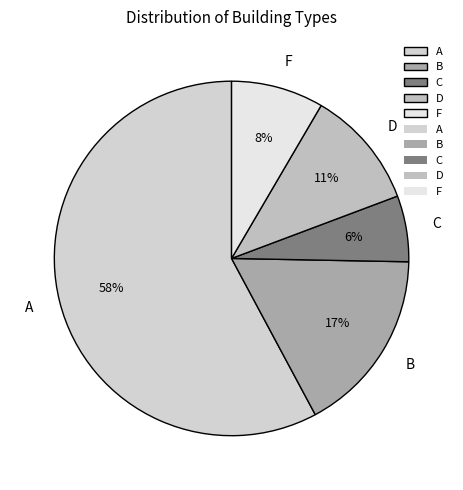

Between D and F, which is larger?

D